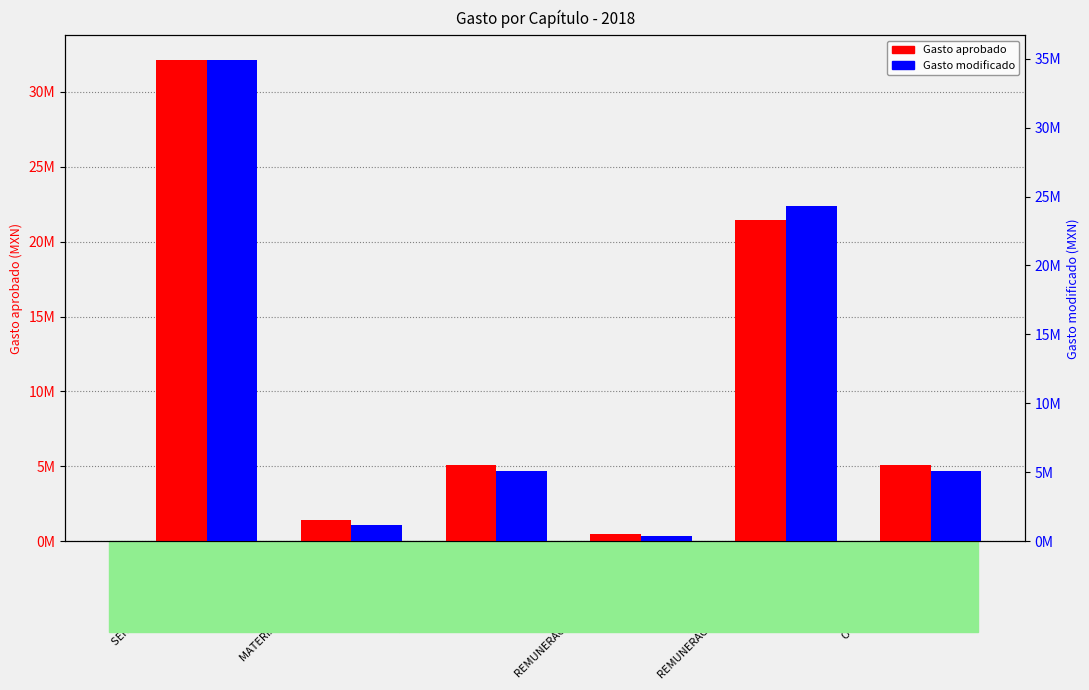

How many groups of bars are there?

6